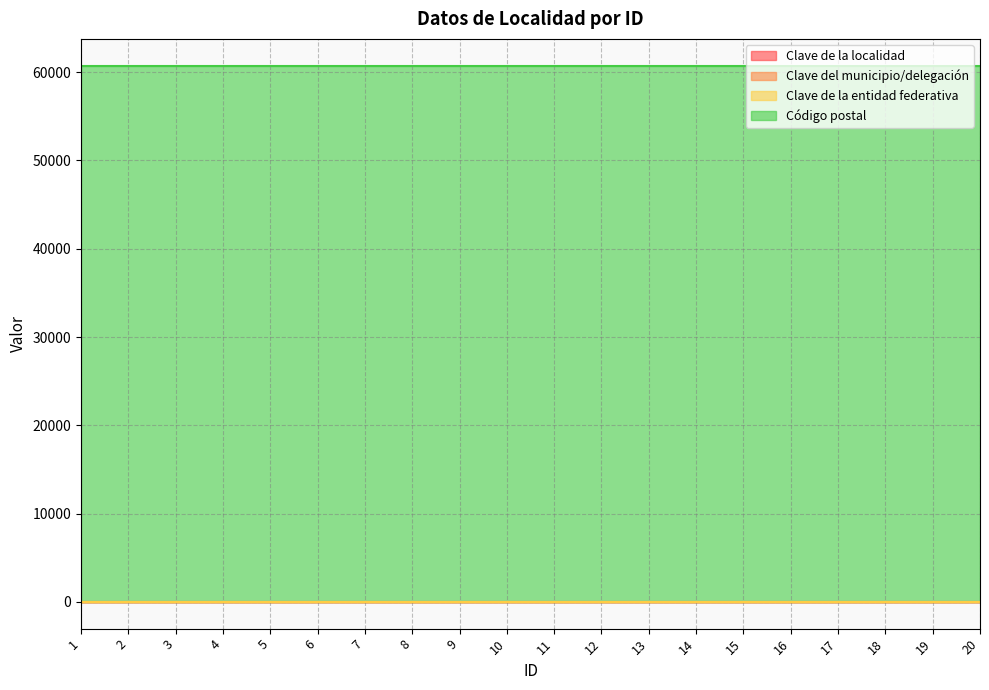

Which series changed the most between 9 and 14?

Clave de la localidad